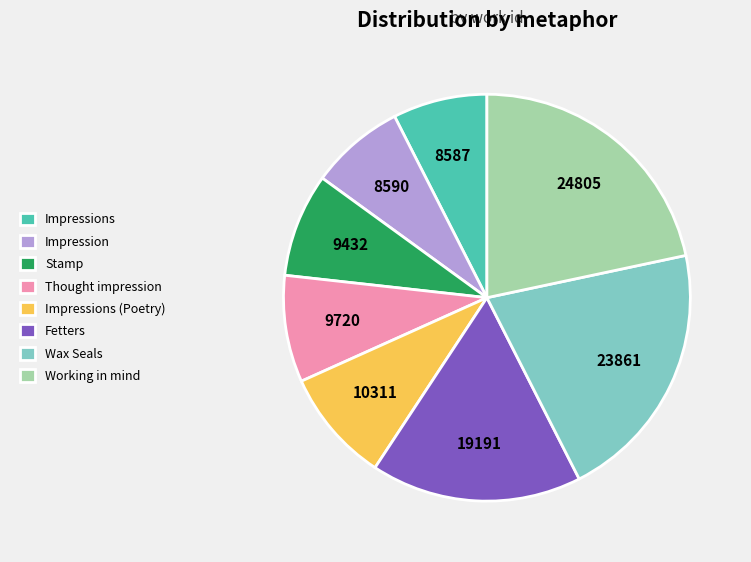

Is Stamp the majority of the pie?

No